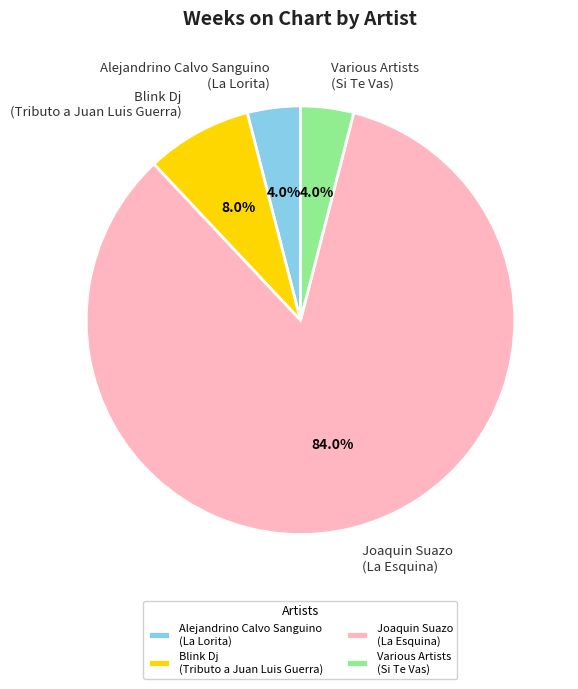

How many segments does this pie chart have?

4